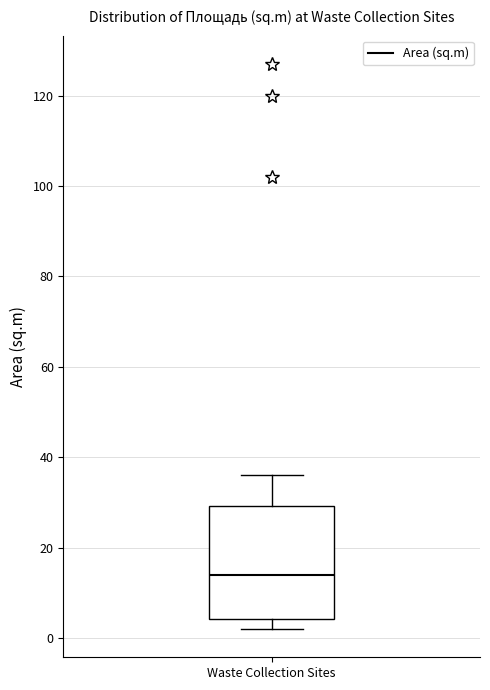

Transcribe this box plot: give where the median line is, the range the box spans, and where the two whiskers end, as read against the y-axis. The values are not printed on the chart, so give them approximately, as read against the axis.

median 14, box 4 to 30, whiskers 2 to 36